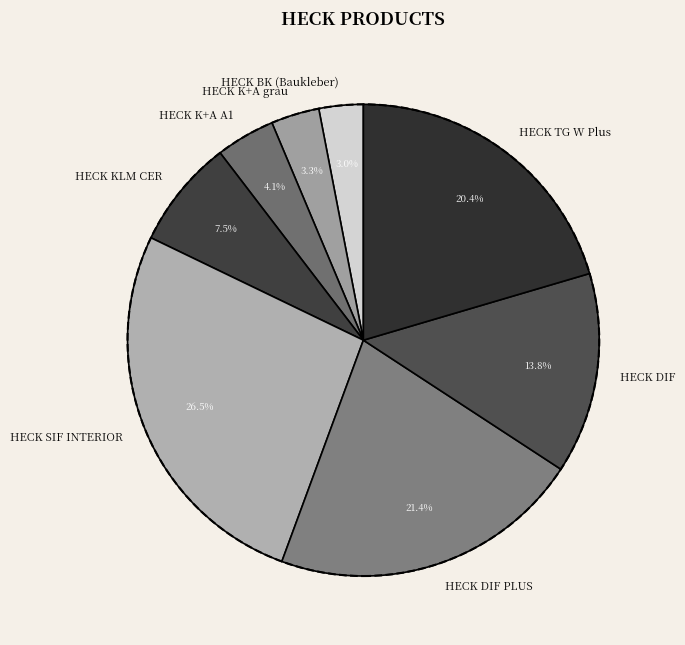

What is the largest slice in the pie chart?

HECK SIF INTERIOR